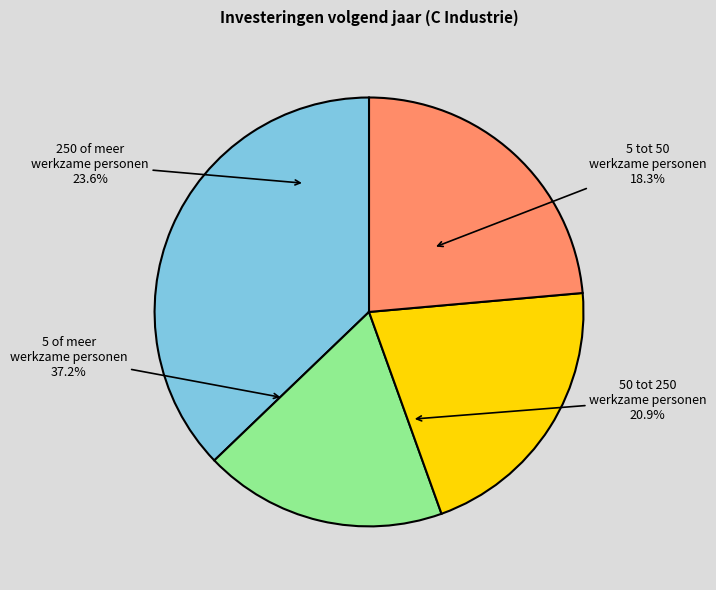

To the nearest percent, what portion does 5 tot 50 werkzame personen represent?

18%